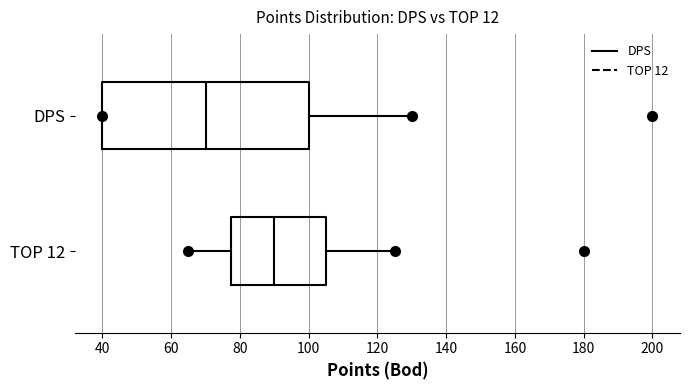

Comparing the boxes themselves (not the whiskers), which one is the widest?

DPS